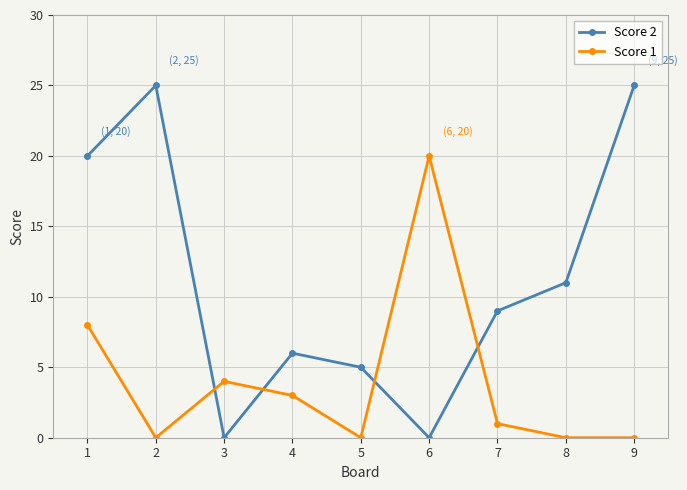

What is the total value across all series at 3?

4